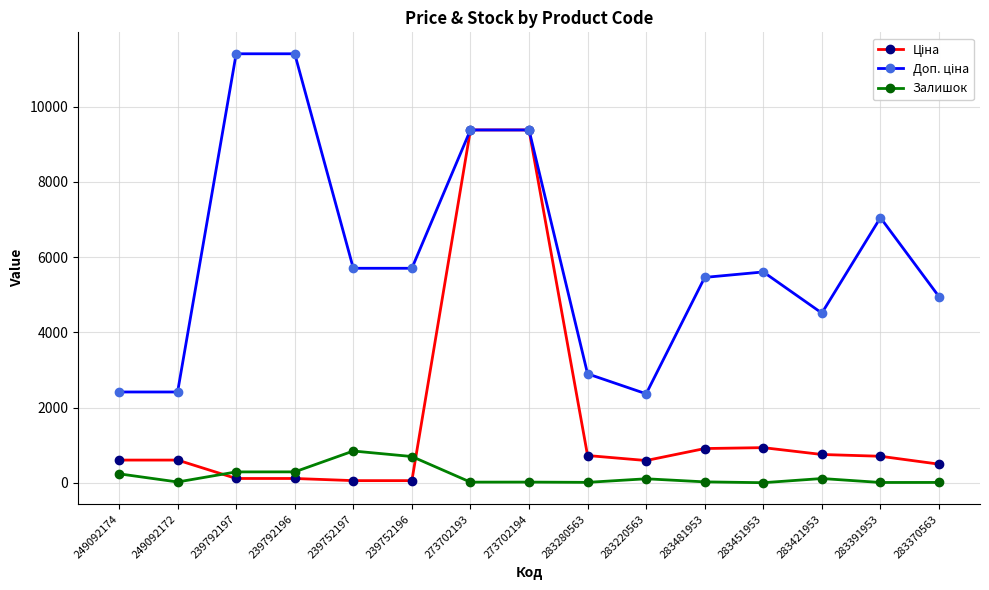

At how many categories does at least one series exceed 3472?

11